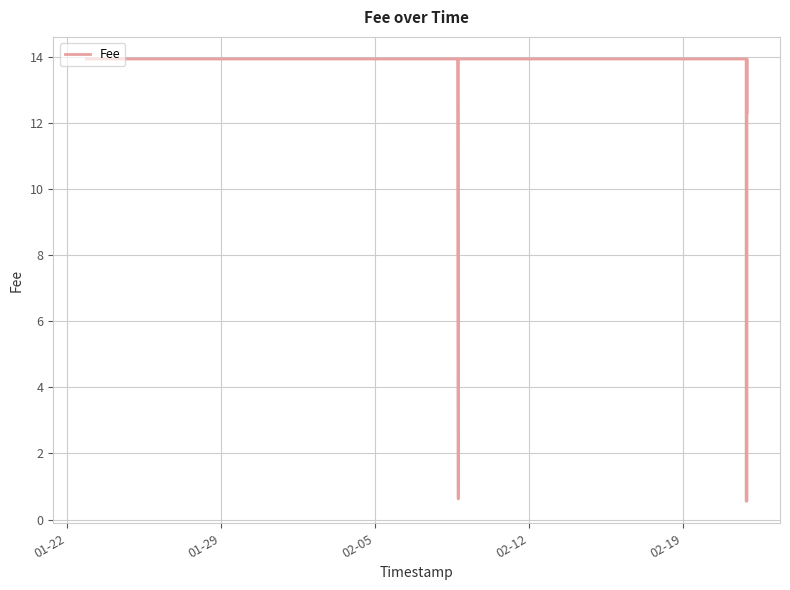

What is the sum of all values?

306.6